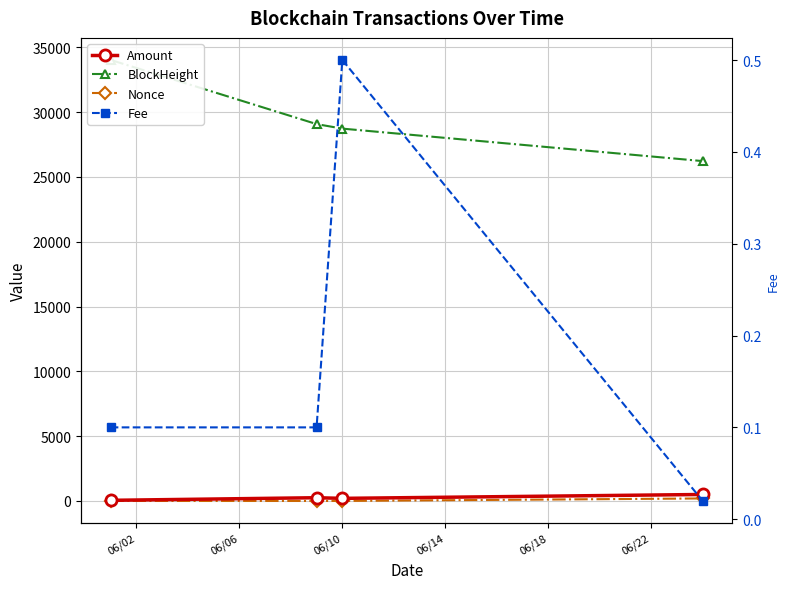

Which category has the lowest value across all series?

06/10